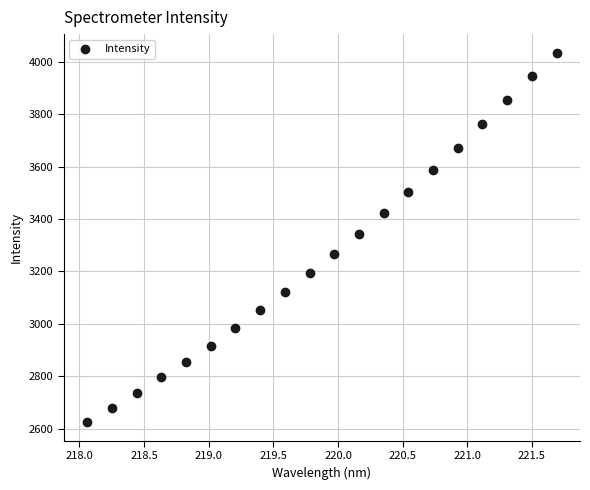

What is the range of X values (max minus min)?

3.6